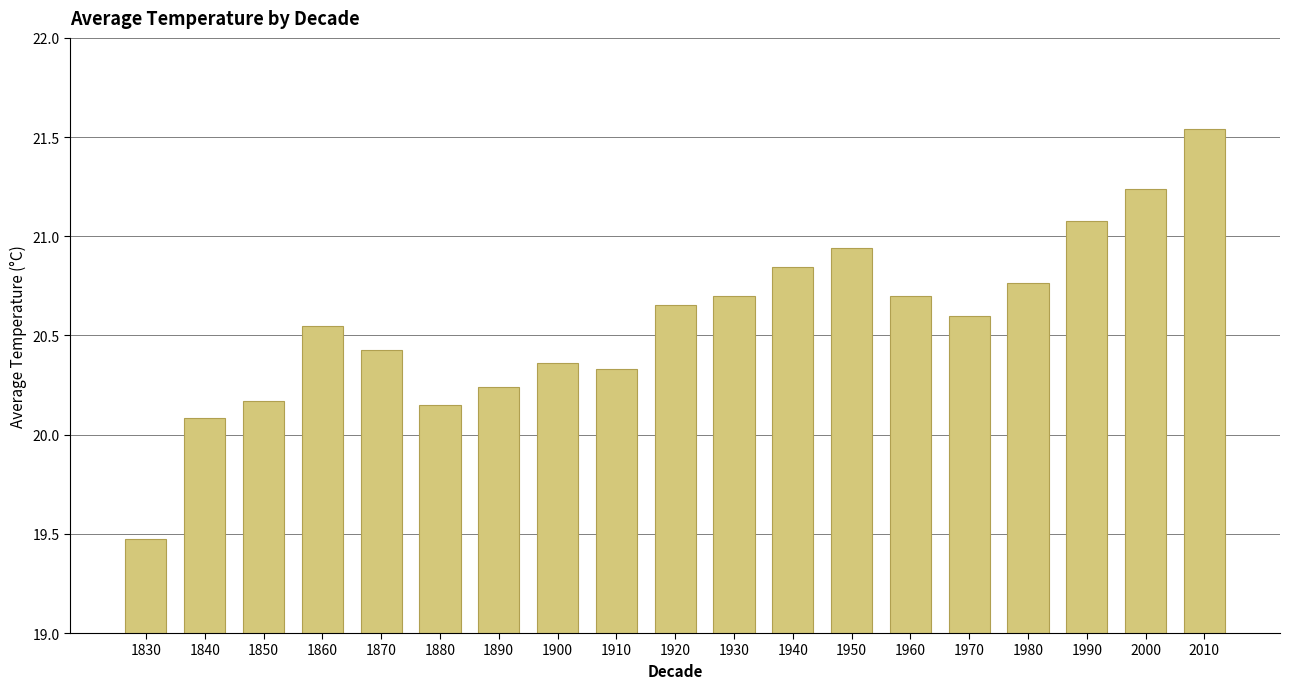

What is the ratio of the value at 2000 to the value at 1860?

1.0